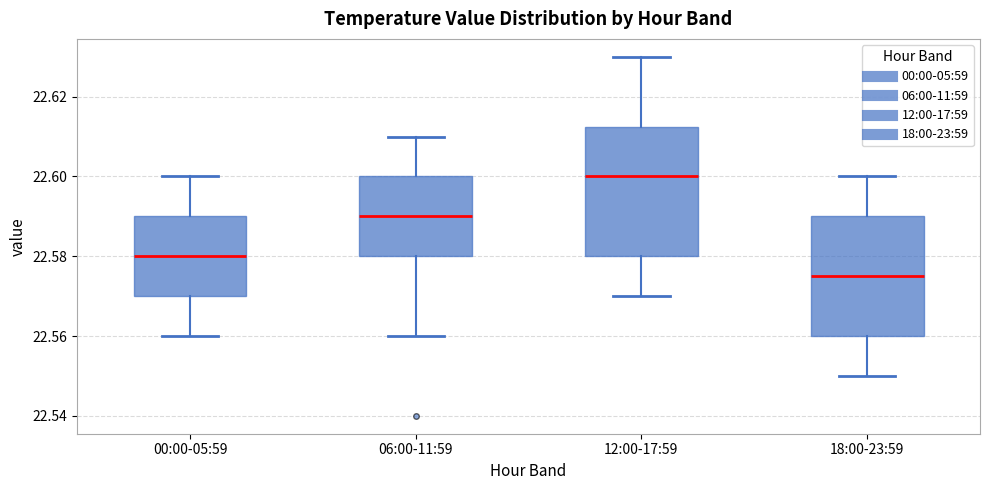

Which box is the tallest, from its lower edge to its upper edge?

12:00-17:59